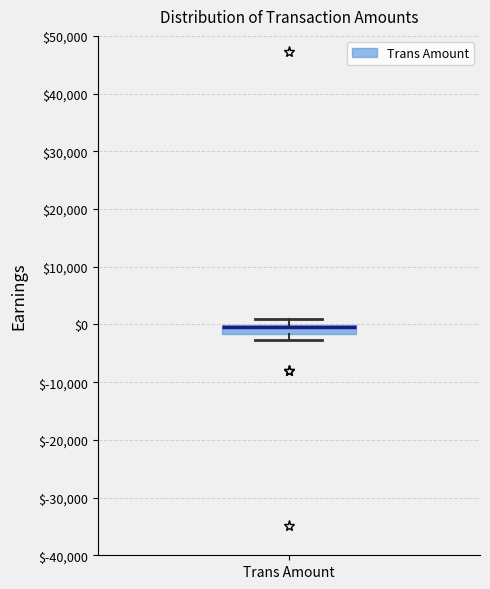

Where does the upper whisker of the box for Trans Amount end on the y-axis? The values are not printed on the chart, so give them approximately, as read against the axis.

1000